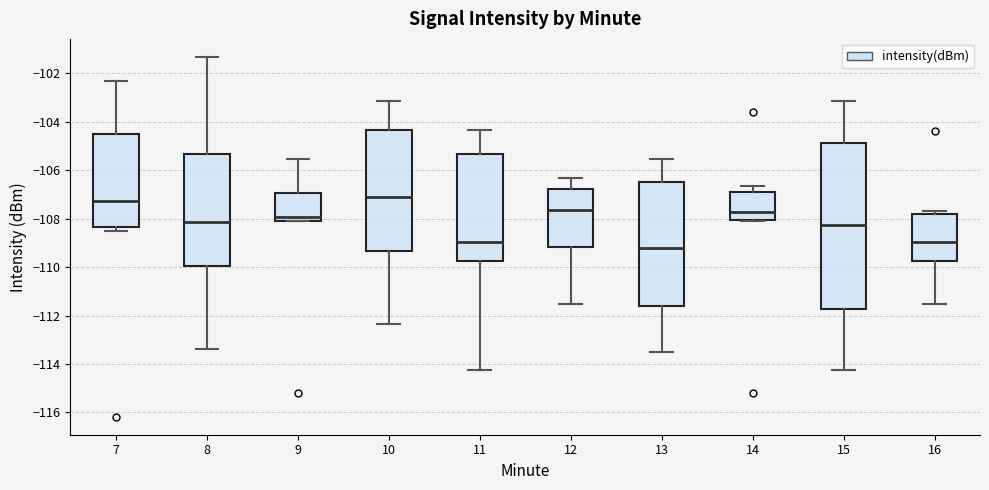

Reading left to right, transcribe this box plot: for each box, give where its median line is, the range the box spans, and where its two whiskers end, as read against the y-axis. The values are not printed on the chart, so give them approximately, as read against the axis.

7: median -107.2, box -108.4 to -104.4, whiskers -108.4 (just below the box's lower edge) to -102.4
8: median -108.2, box -110.0 to -105.4, whiskers -113.4 to -101.4
9: median -108.0, box -108.2 to -107.0, whiskers -108.2 to -105.6
10: median -107.2, box -109.4 to -104.4, whiskers -112.4 to -103.2
11: median -109.0, box -109.8 to -105.4, whiskers -114.2 to -104.4
12: median -107.6, box -109.2 to -106.8, whiskers -111.6 to -106.4
13: median -109.2, box -111.6 to -106.4, whiskers -113.6 to -105.6
14: median -107.8, box -108.0 to -107.0, whiskers -108.2 to -106.6
15: median -108.2, box -111.8 to -104.8, whiskers -114.2 to -103.2
16: median -109.0, box -109.8 to -107.8, whiskers -111.6 to -107.6